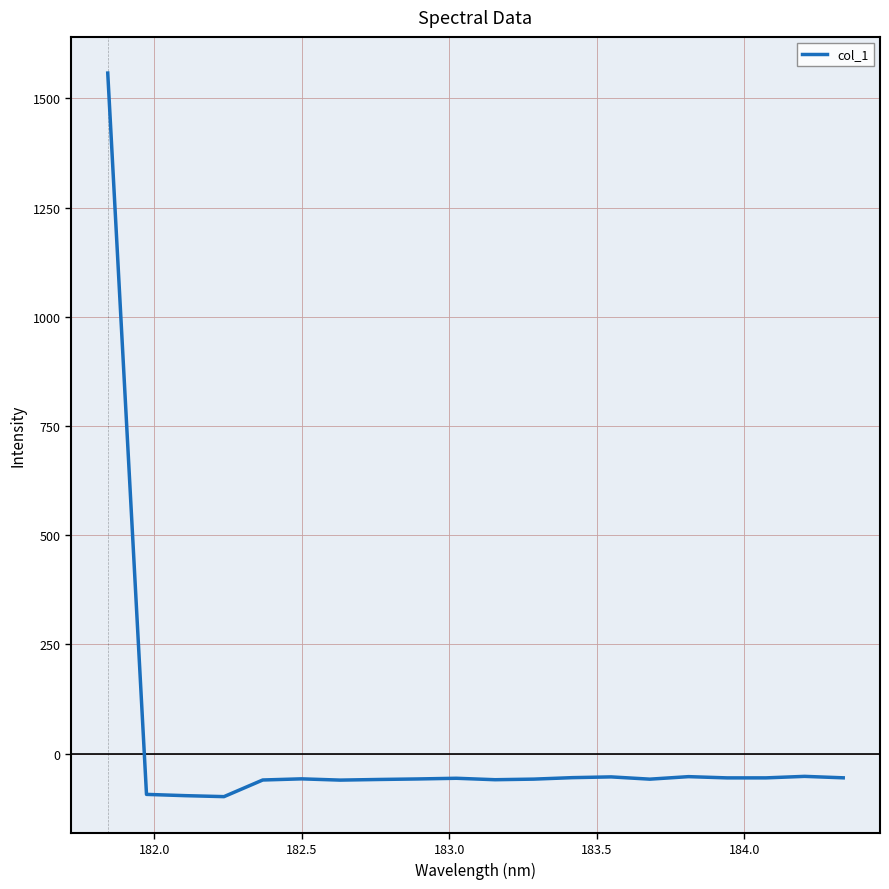

What is the smallest value displayed?

-98.5